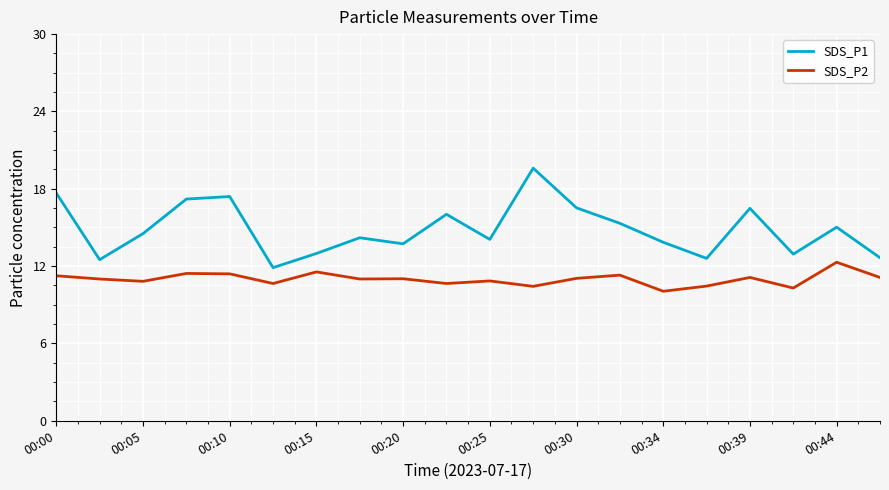

What is the maximum value for SDS_P2?

12.3